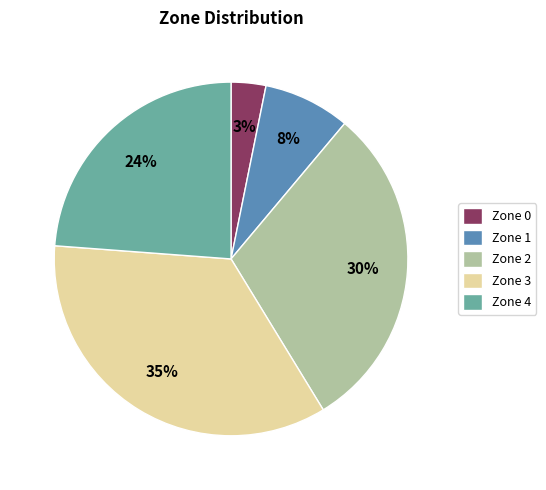

Which has a higher value, Zone 3 or Zone 1?

Zone 3